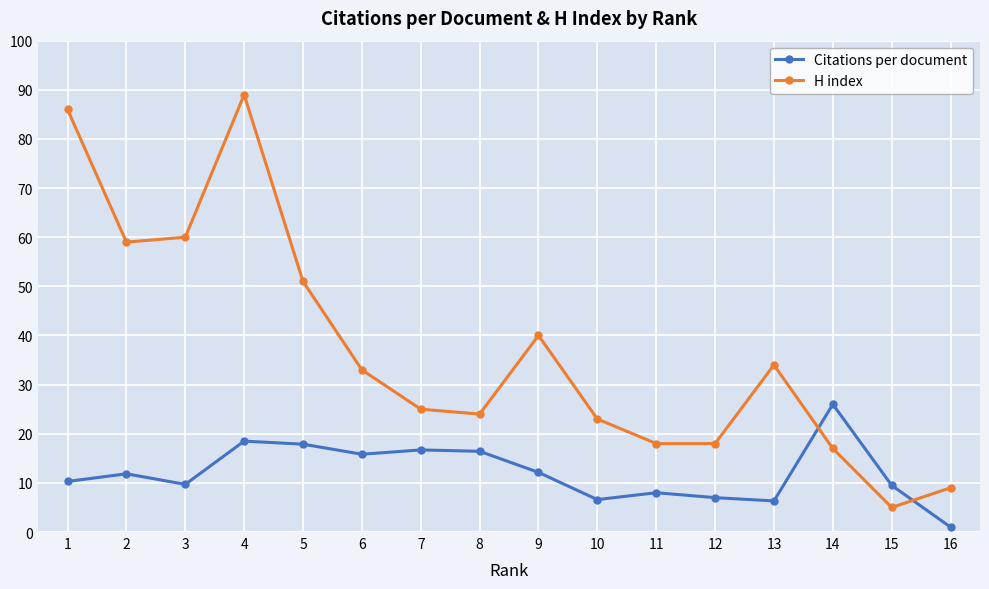

What is the value of the Citations per document point at the 5th from the left?

17.9